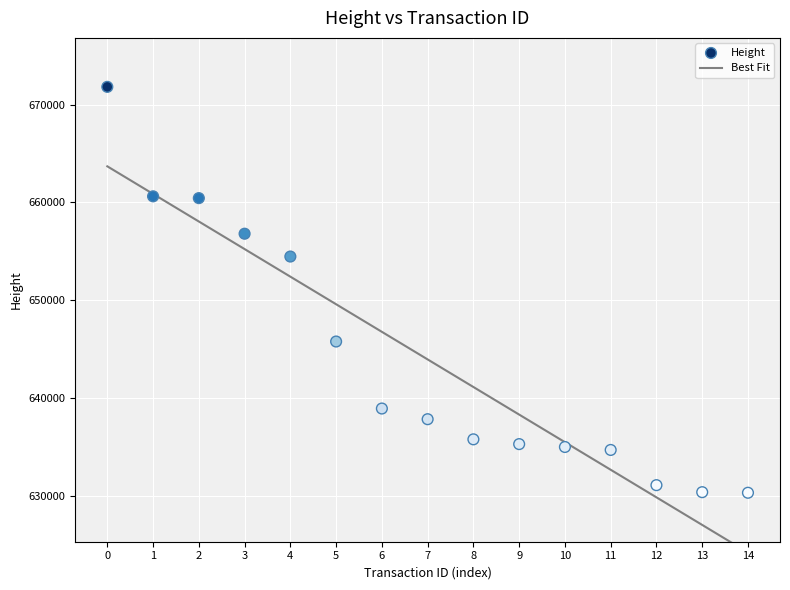

What Y value in the scatter plot is closest to 651078?

654475